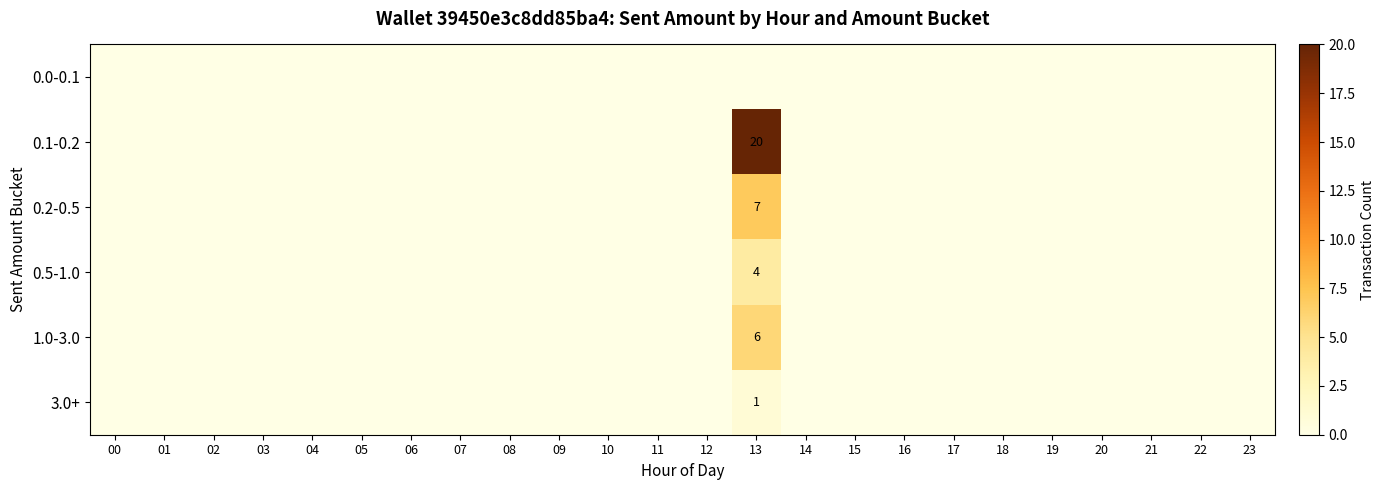

The value of 0.2-0.5 at 20 is -3. True or false?

False